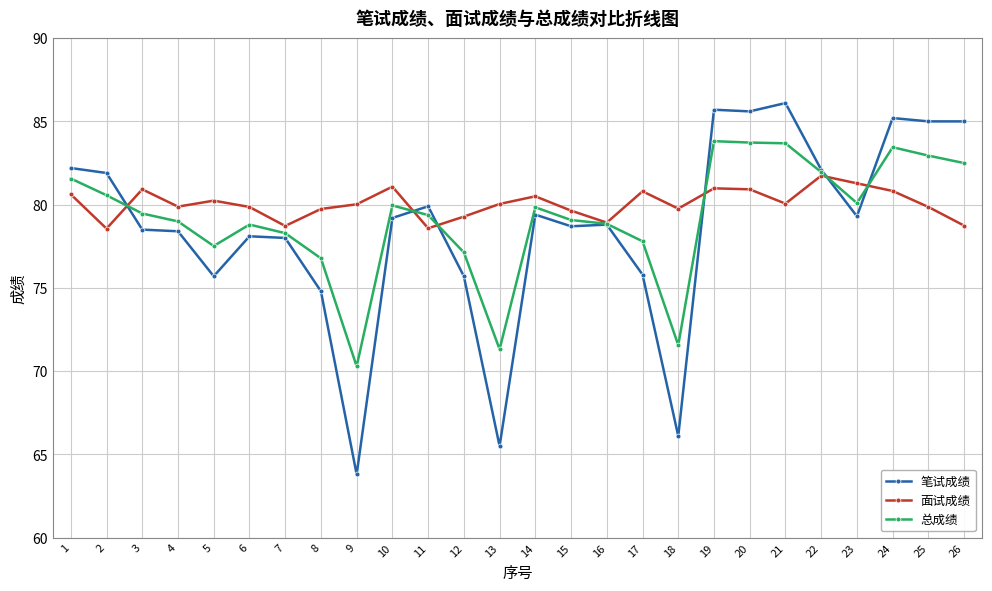

List the series in order of their peak value, highest first.

笔试成绩, 总成绩, 面试成绩